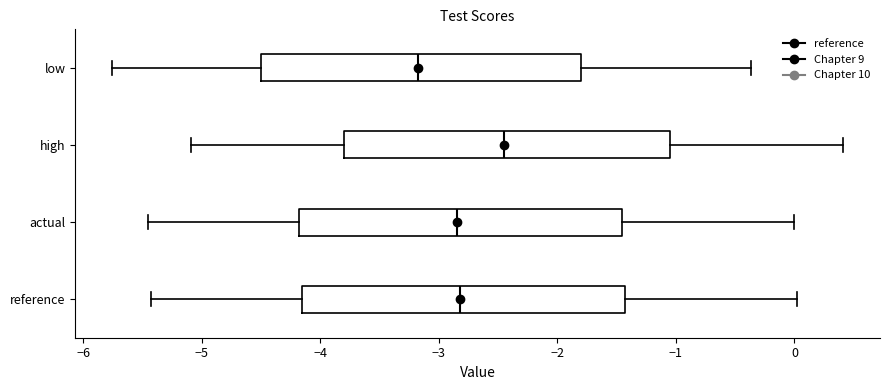

Which box has the furthest to the right median line?

high